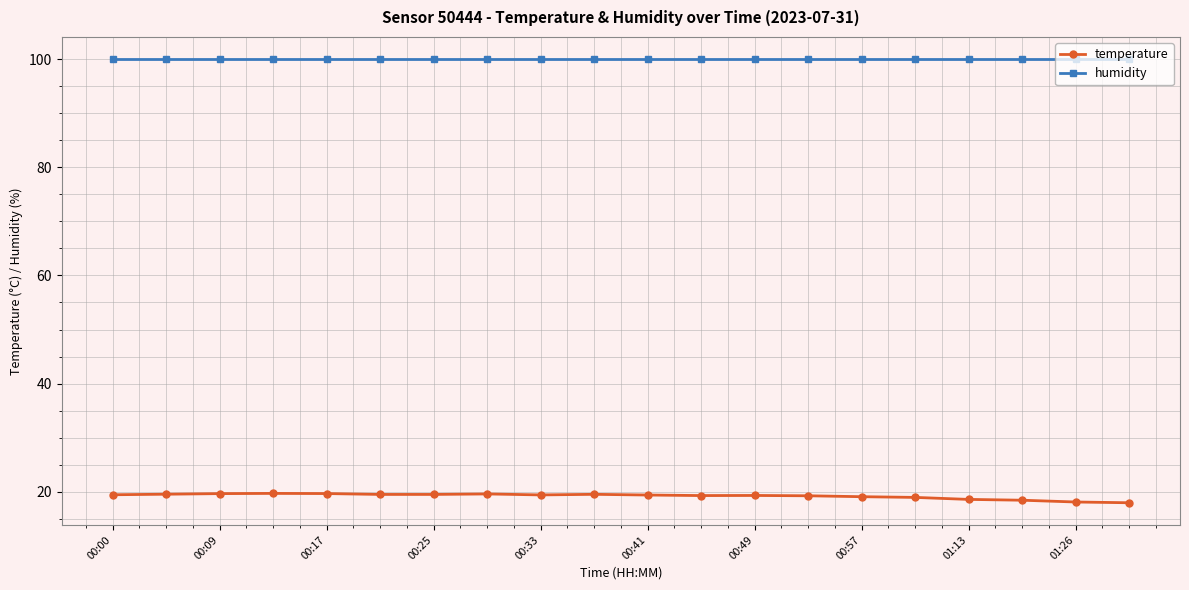

What is the highest value of the humidity series?

100.0